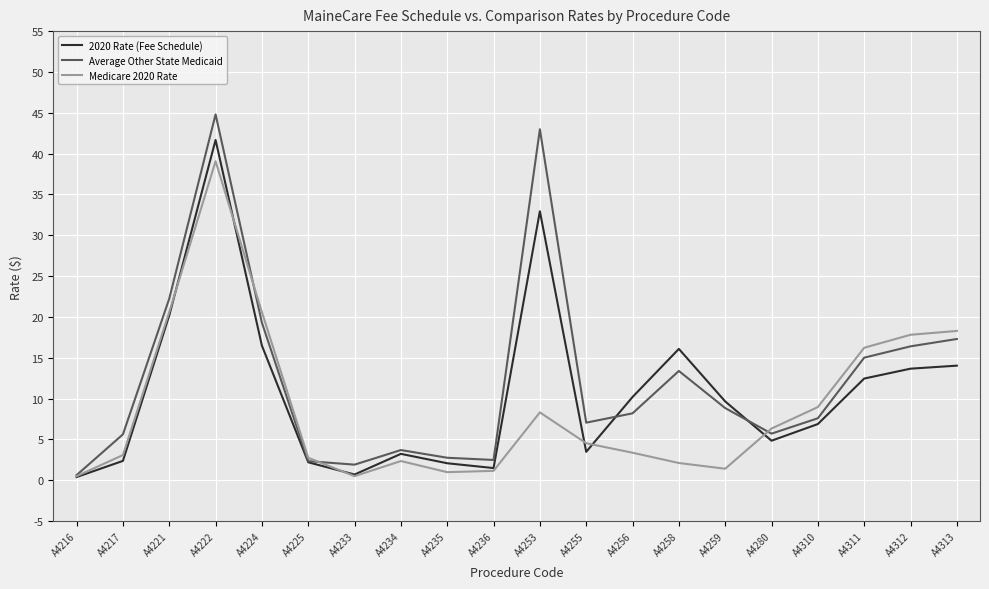

Is the value of Medicare 2020 Rate at A4233 greater than the value of 2020 Rate (Fee Schedule) at A4235?

No